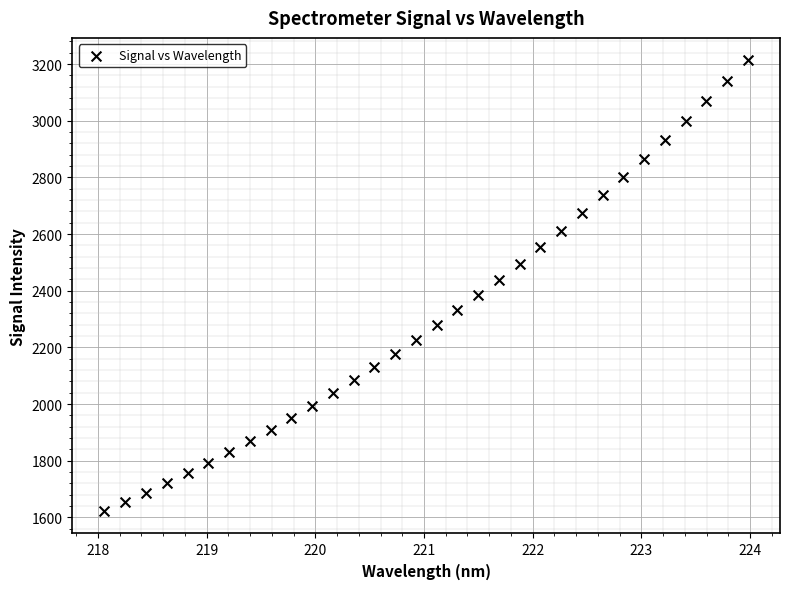

What is the range of X values (max minus min)?

5.9